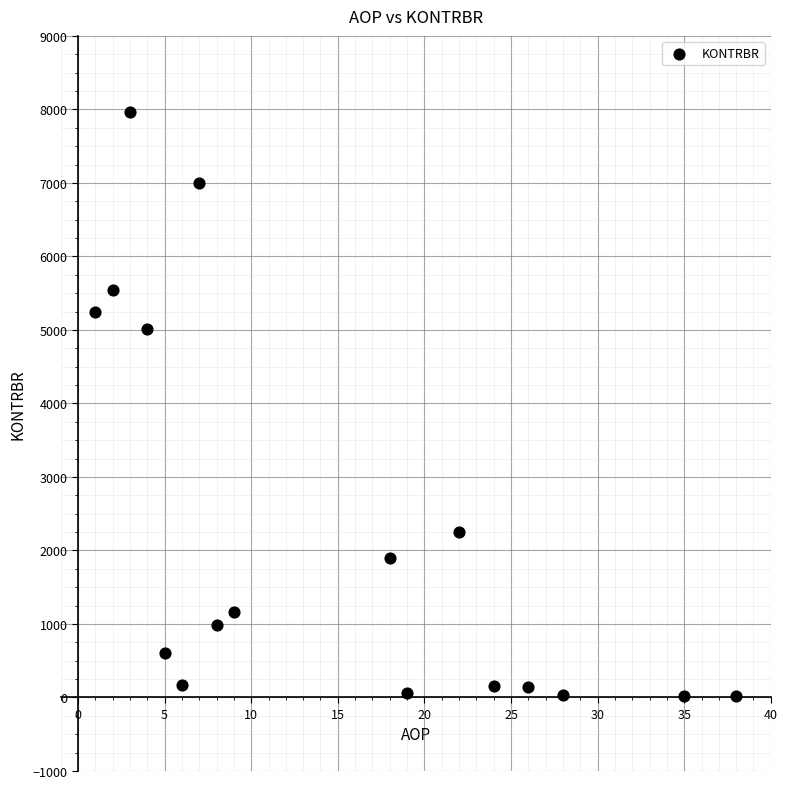

What Y value in the scatter plot is closest to 3995?

5011.0